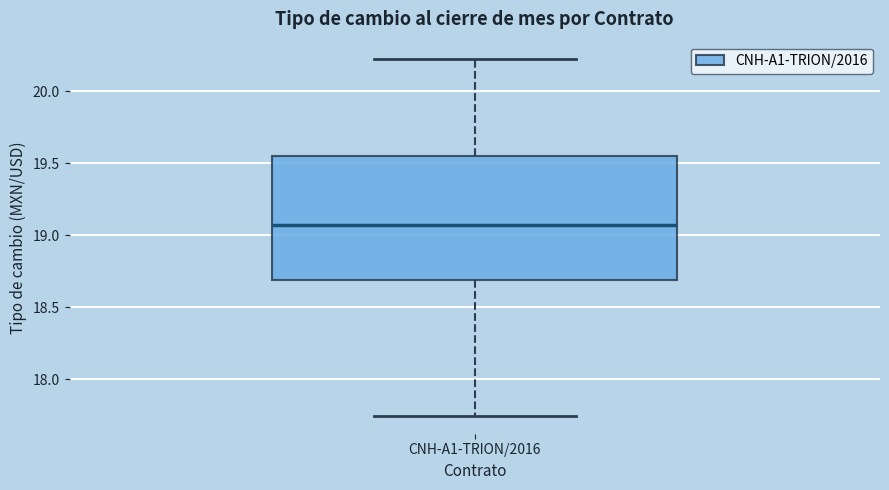

Transcribe this box plot: give where the median line is, the range the box spans, and where the two whiskers end, as read against the y-axis. The values are not printed on the chart, so give them approximately, as read against the axis.

median 19.05, box 18.70 to 19.55, whiskers 17.75 to 20.20